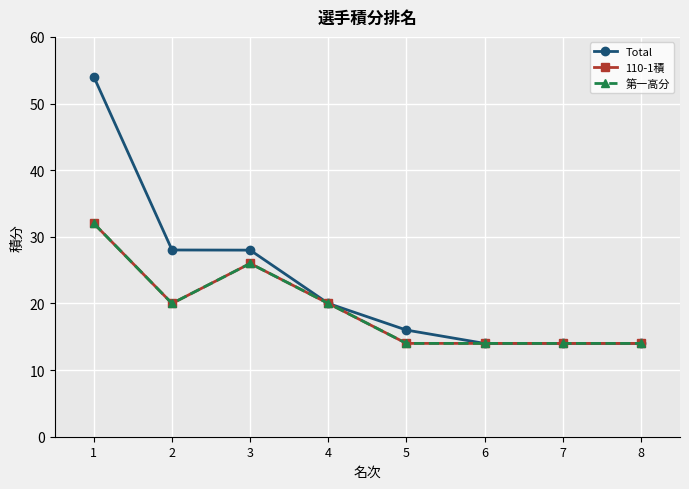

Does the chart have visible grid lines?

Yes